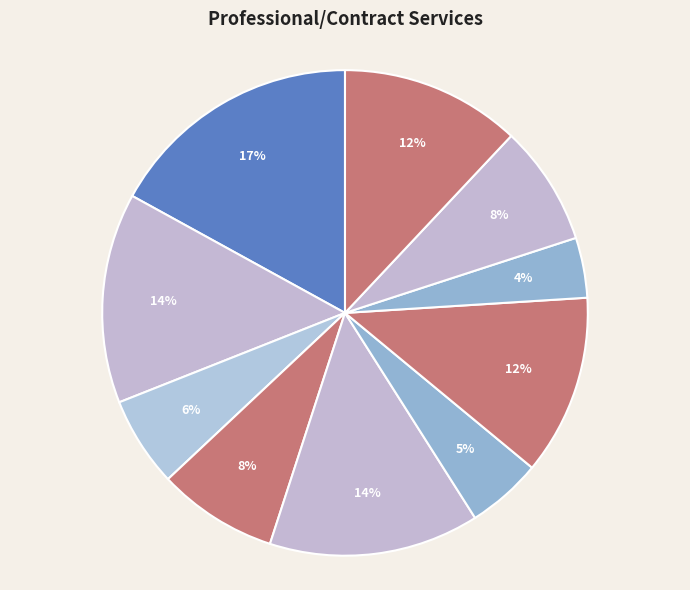

Does any single category account for the majority?

No